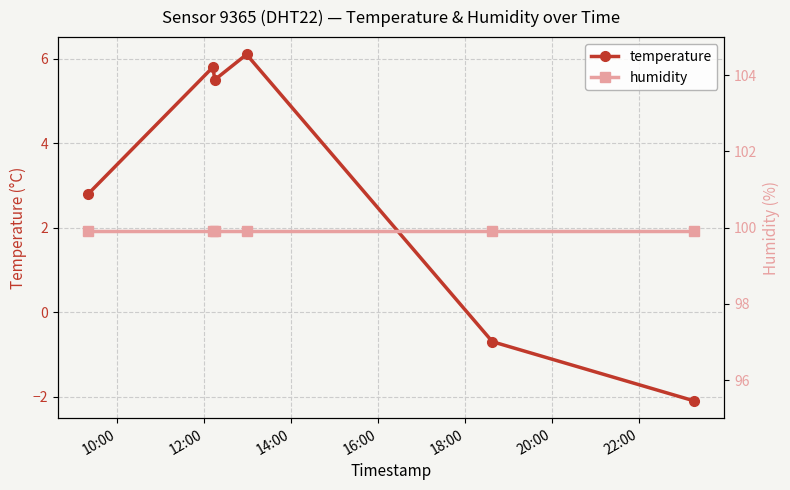

True or false: humidity and temperature intersect in this chart.

False